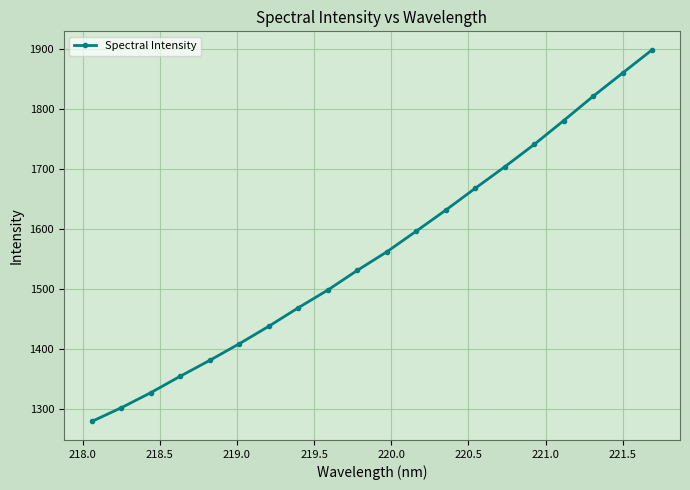

What is the difference between the maximum and minimum values?

619.2